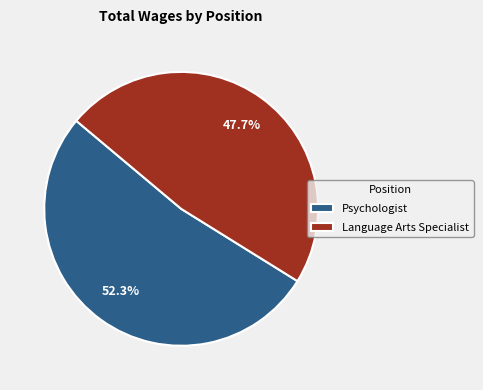

What is the ratio of the value at Language Arts Specialist to the value at Psychologist?

0.9